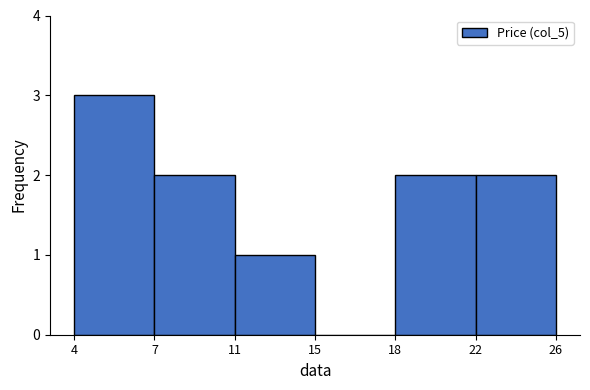

Reading right to left, what are all the values shown in this chart?

22=2	18=2	15=0	11=1	7=2	4=3